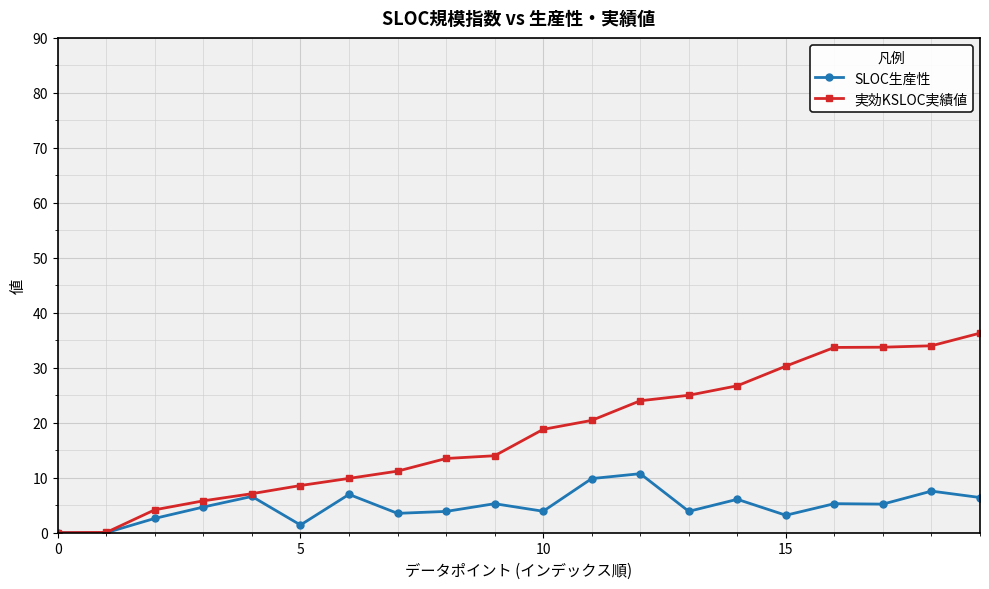

Rank the series by their maximum value, from lowest to highest.

SLOC生産性, 実効KSLOC実績値